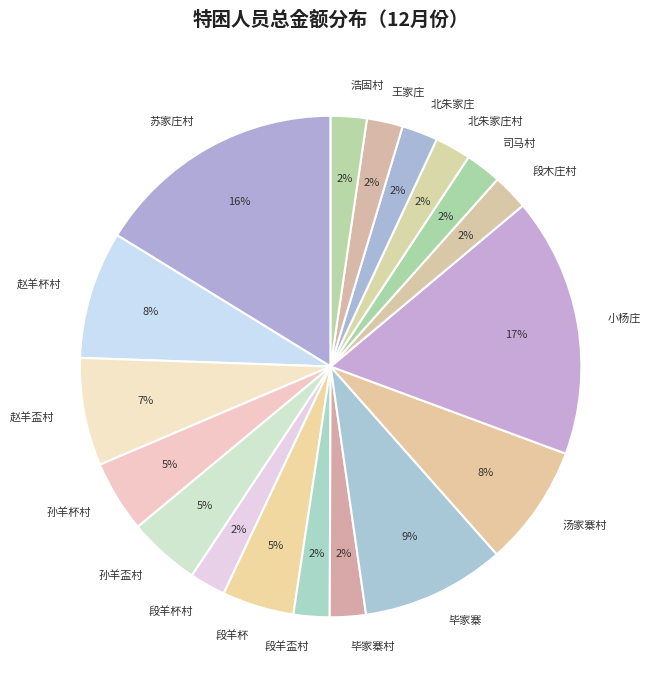

Is there any slice that represents more than half of the pie?

No